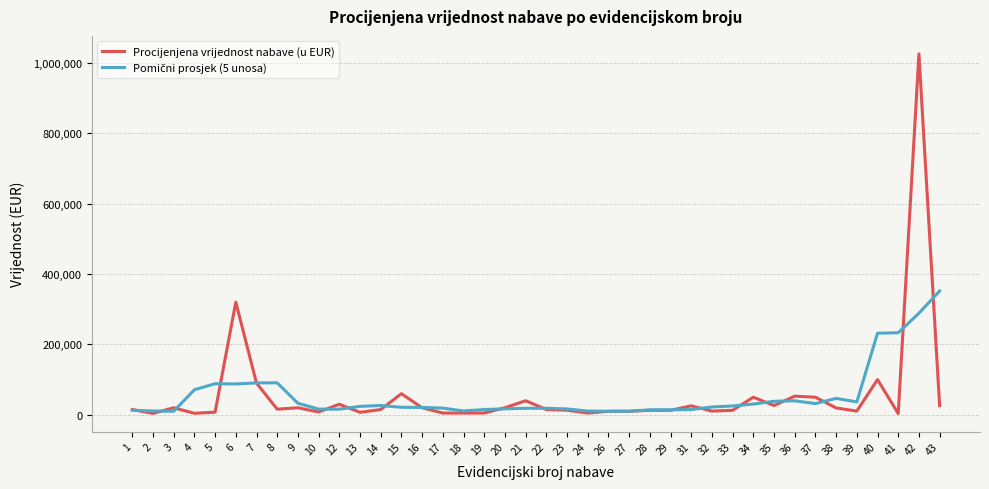

At which label does Procijenjena vrijednost nabave (u EUR) reach its peak?

42